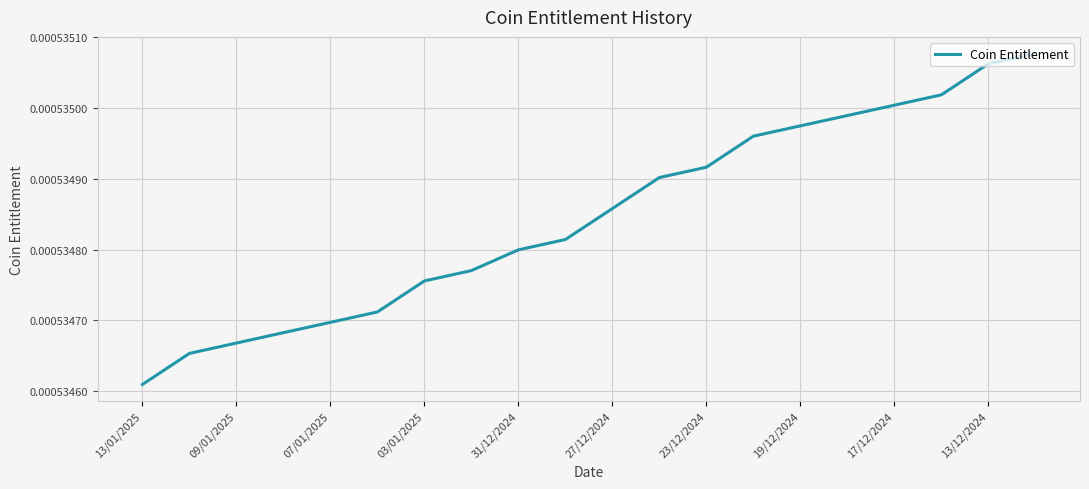

At which category does the chart reach its minimum across all series?

13/01/2025